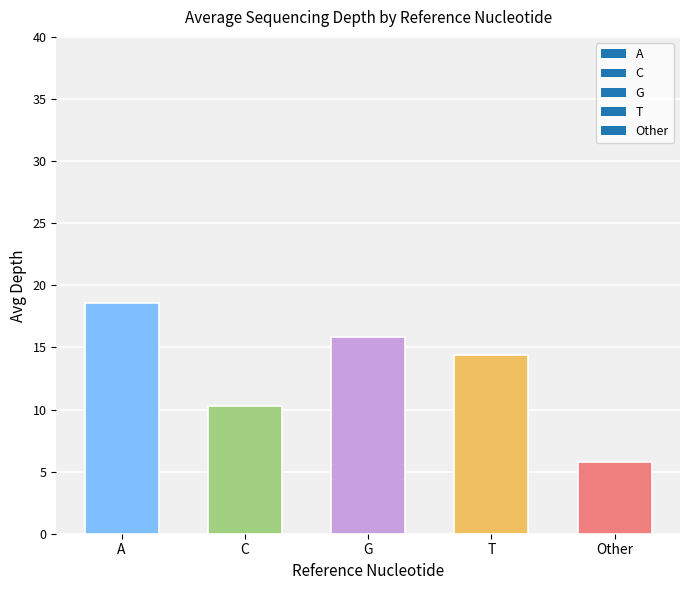

Rank the categories by value from lowest to highest.

Other, C, T, G, A